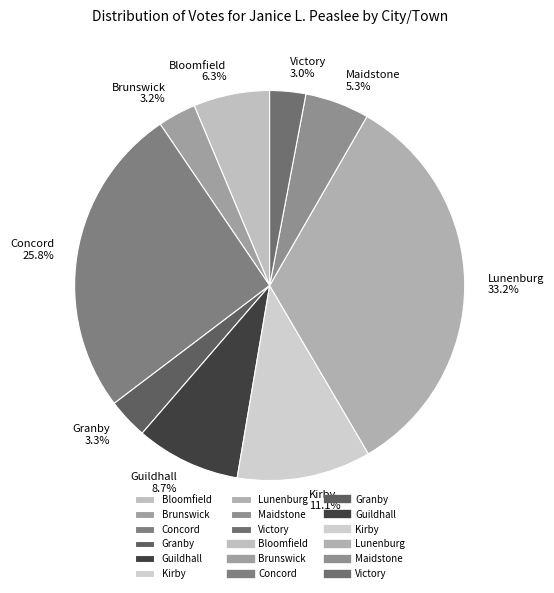

Is there any slice that represents more than half of the pie?

No